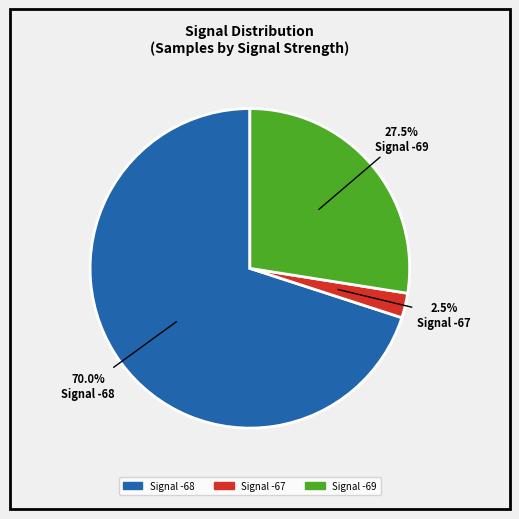

Is there any slice that represents more than half of the pie?

Yes